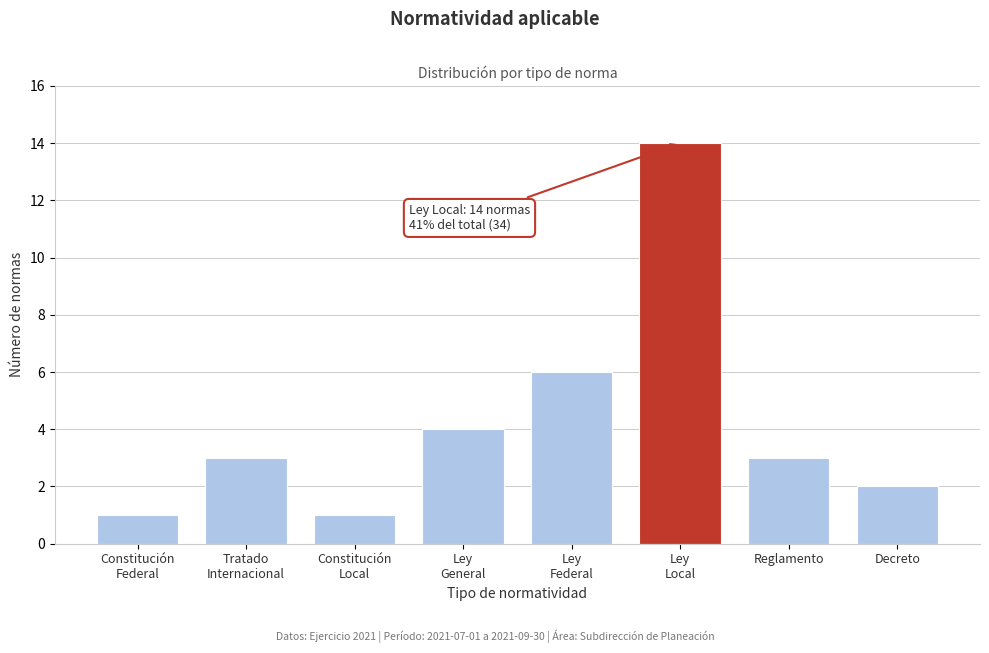

Reading left to right, list all the values displayed in this chart.

1	3	1	4	6	14	3	2